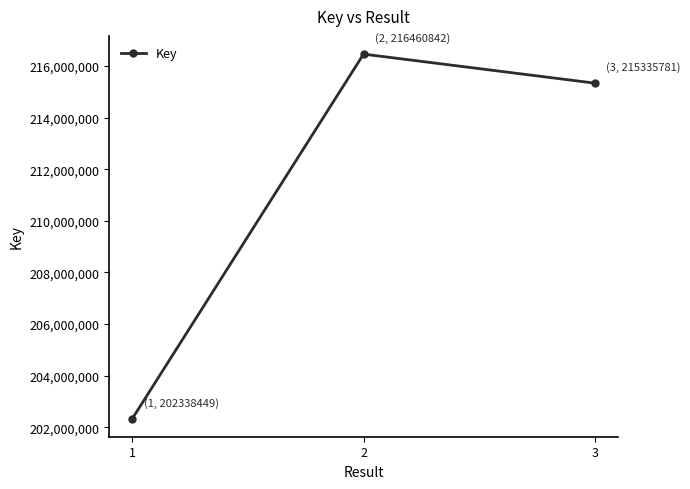

List the labels in order of value, largest first.

2, 3, 1